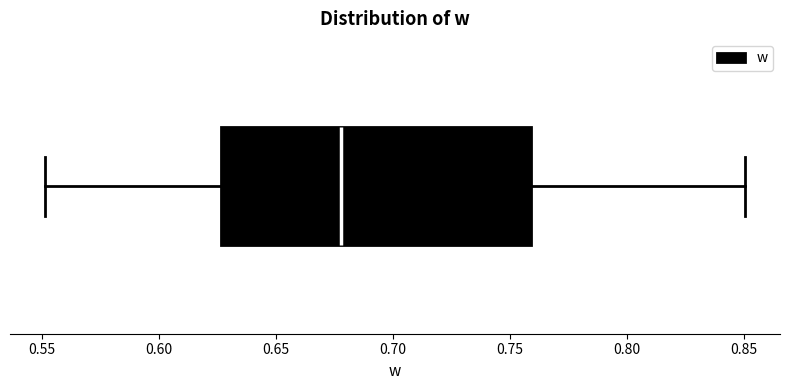

Transcribe this box plot: give where the median line is, the range the box spans, and where the two whiskers end, as read against the x-axis. The values are not printed on the chart, so give them approximately, as read against the axis.

median 0.680, box 0.625 to 0.760, whiskers 0.550 to 0.850